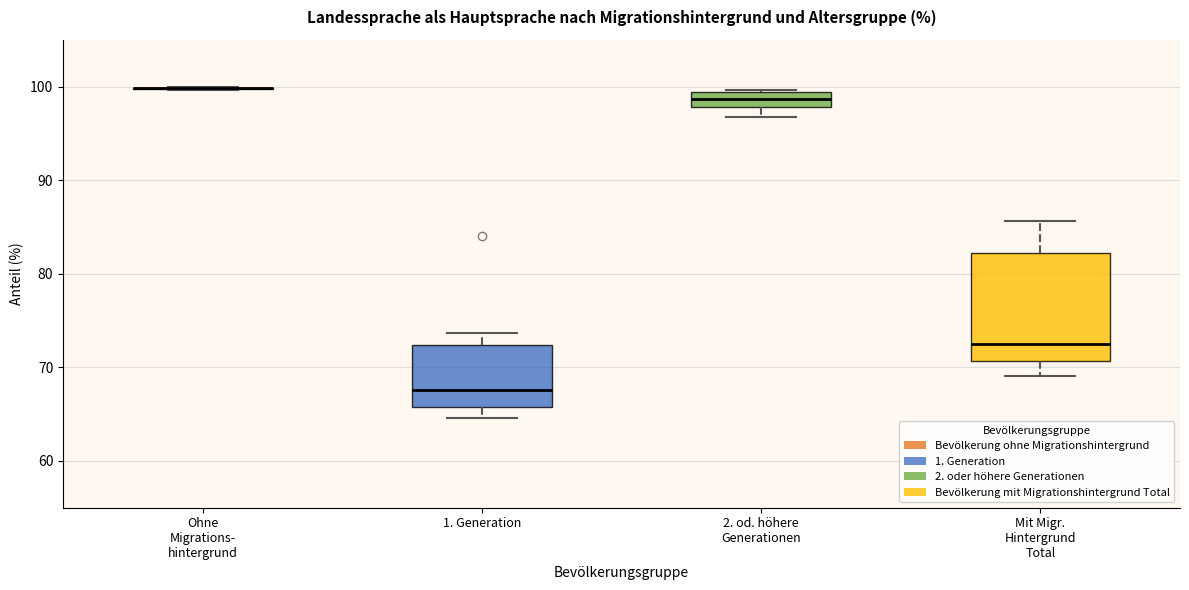

Reading left to right, read every box against the y-axis: the position of its median line, the range the box covers, and the ends of its whiskers. The values are not printed on the chart, so give them approximately, as read against the axis.

Ohne Migrations- hintergrund: box collapsed to a line at 100, whiskers 100 to 100
1. Generation: median 68, box 66 to 72, whiskers 65 to 74
2. od. höhere Generationen: median 99 (inside the box), box 98 to 99, whiskers 97 to 100
Mit Migr. Hintergrund Total: median 72, box 71 to 82, whiskers 69 to 86